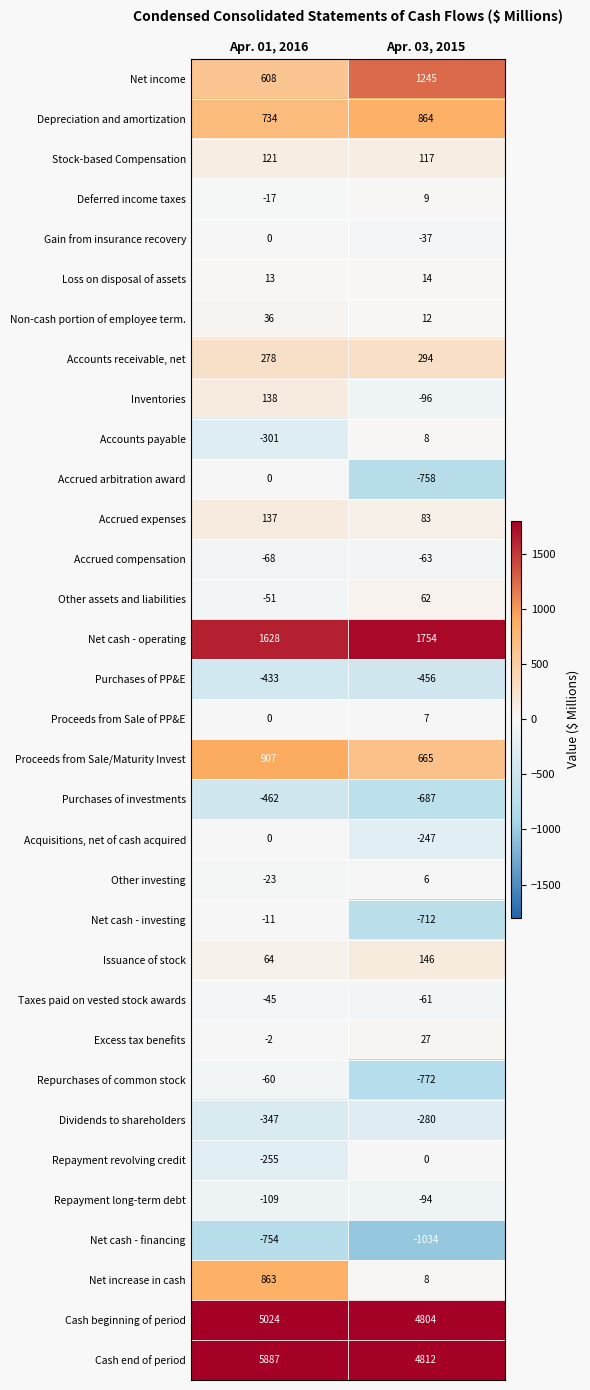

At which category is the sum across all series the highest?

Apr. 01, 2016